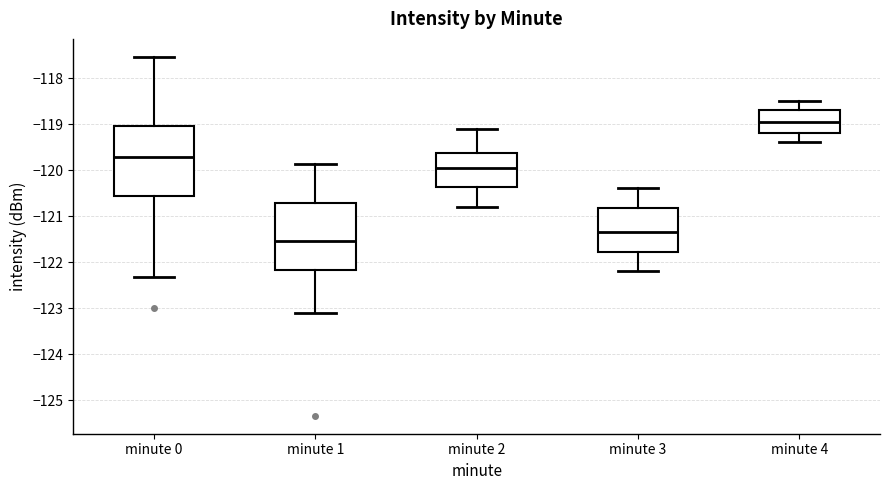

Which box's median line is the lowest?

minute 1